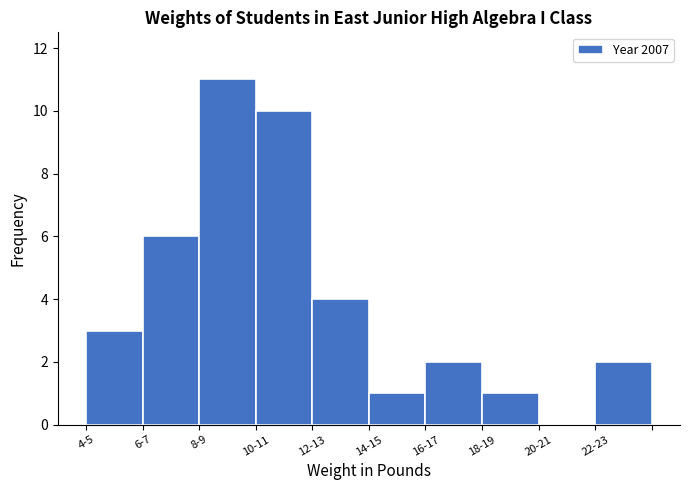

Reading left to right, extract all data points from this chart.

4-5=3	6-7=6	8-9=11	10-11=10	12-13=4	14-15=1	16-17=2	18-19=1	20-21=0	22-23=2